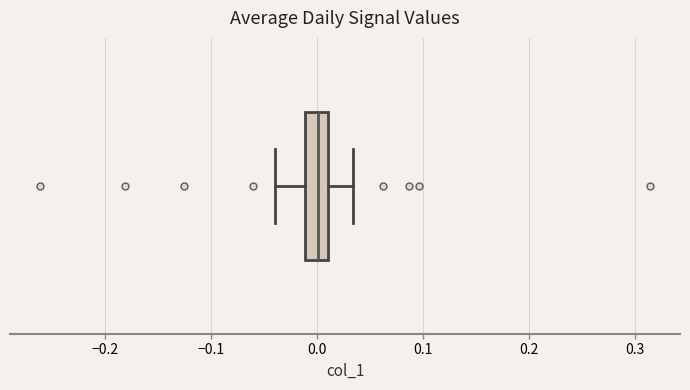

Transcribe this box plot: give where the median line is, the range the box spans, and where the two whiskers end, as read against the x-axis. The values are not printed on the chart, so give them approximately, as read against the axis.

median 0.00, box -0.01 to 0.01, whiskers -0.04 to 0.03